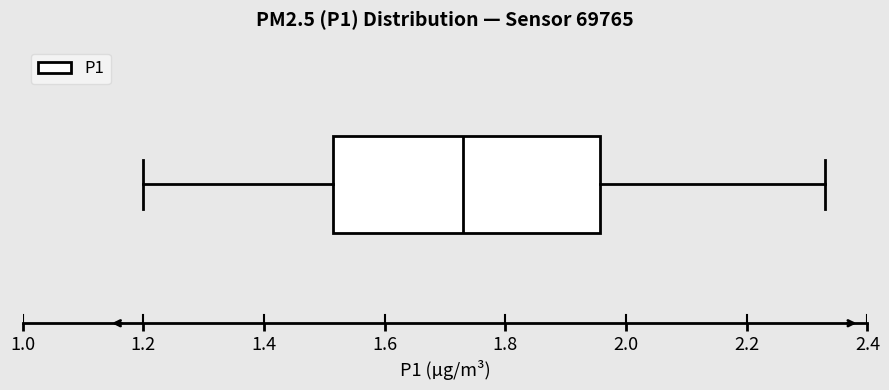

Read this box plot against the x-axis: the position of the median line, the range covered by the box, and the ends of both whiskers. The values are not printed on the chart, so give them approximately, as read against the axis.

median 1.74, box 1.52 to 1.96, whiskers 1.20 to 2.34